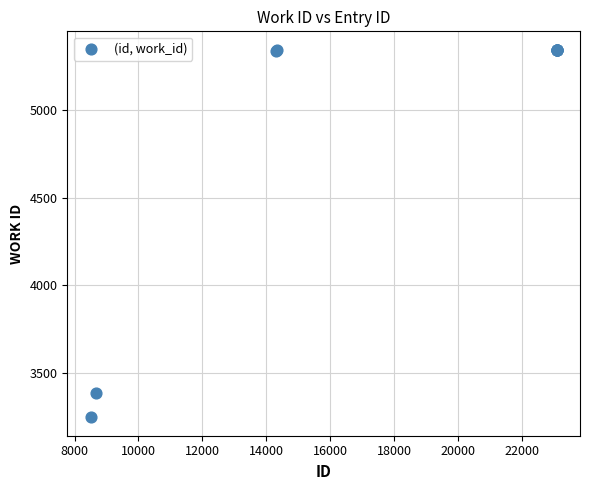

What Y value in the scatter plot is closest to 4295?

3386